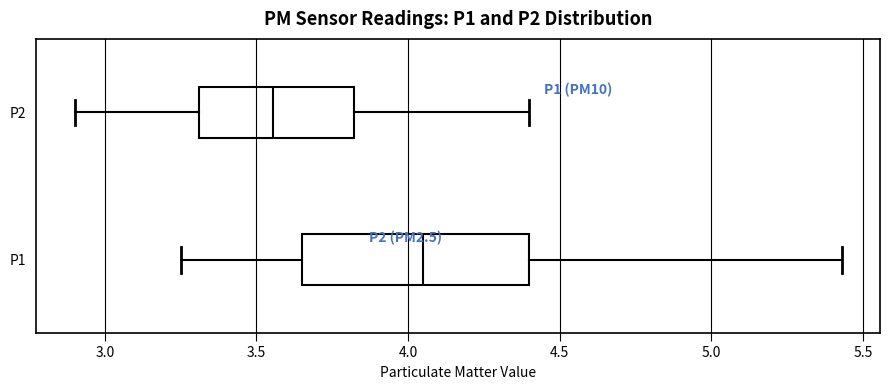

Comparing the boxes themselves (not the whiskers), which one is the widest?

P1